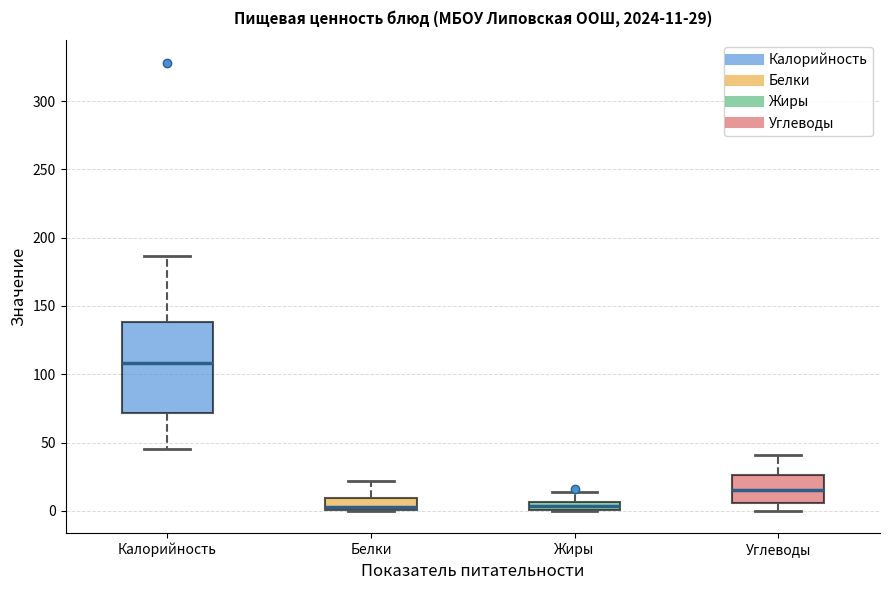

Comparing the boxes themselves (not the whiskers), which one is the tallest?

Калорийность